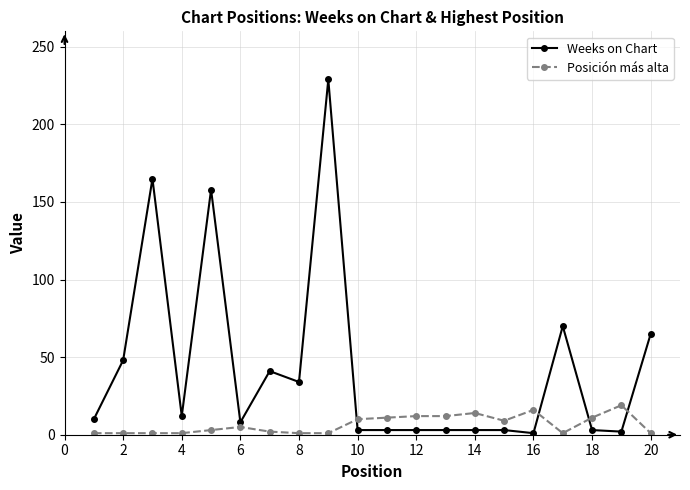

True or false: Posición más alta has more than 1 points higher than both neighbors.

True